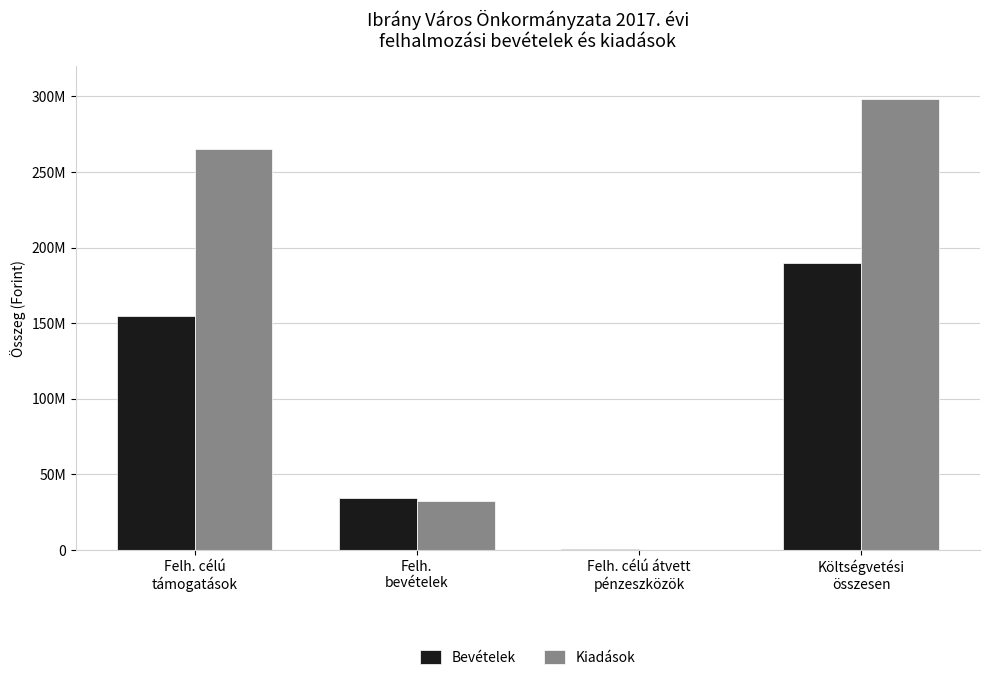

True or false: Bevételek has a value of 446307 at Felh. célú átvett
pénzeszközök.

False